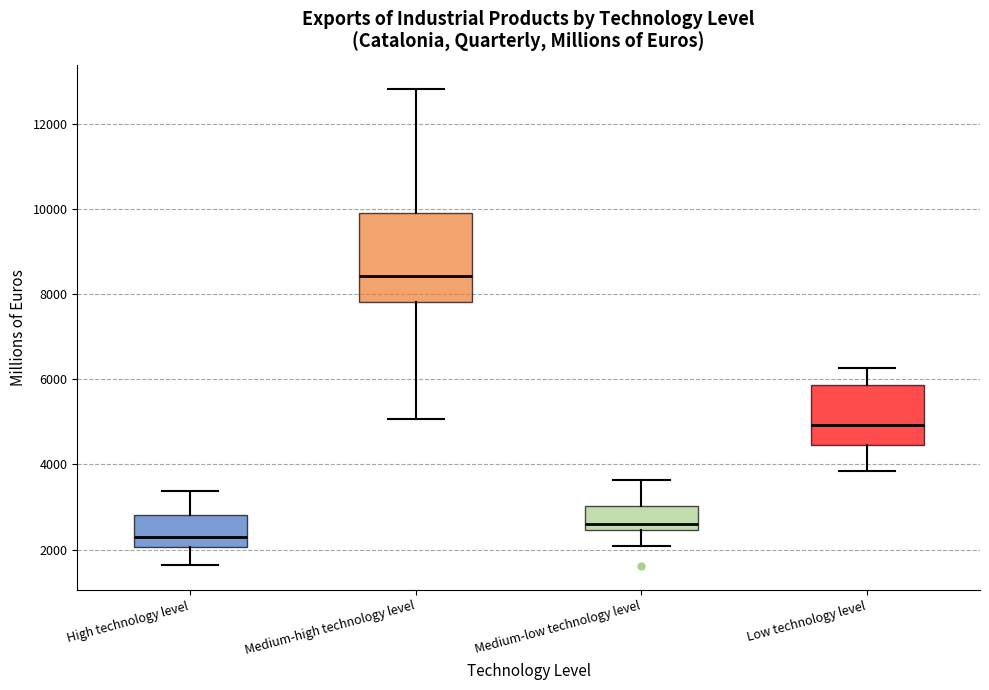

Comparing the boxes themselves (not the whiskers), which one is the tallest?

Medium-high technology level